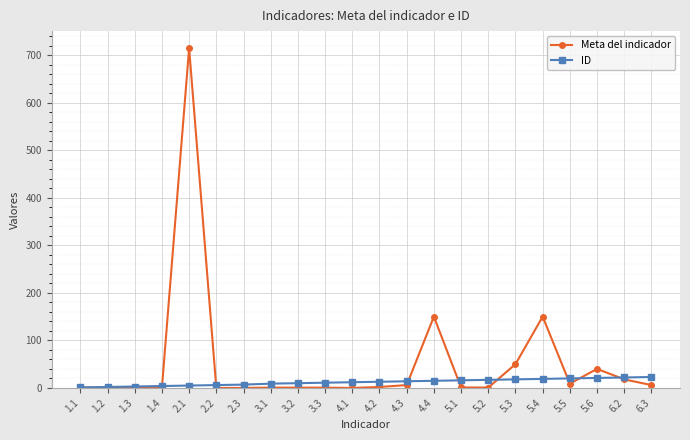

What is the lowest value of the ID series?

1.0